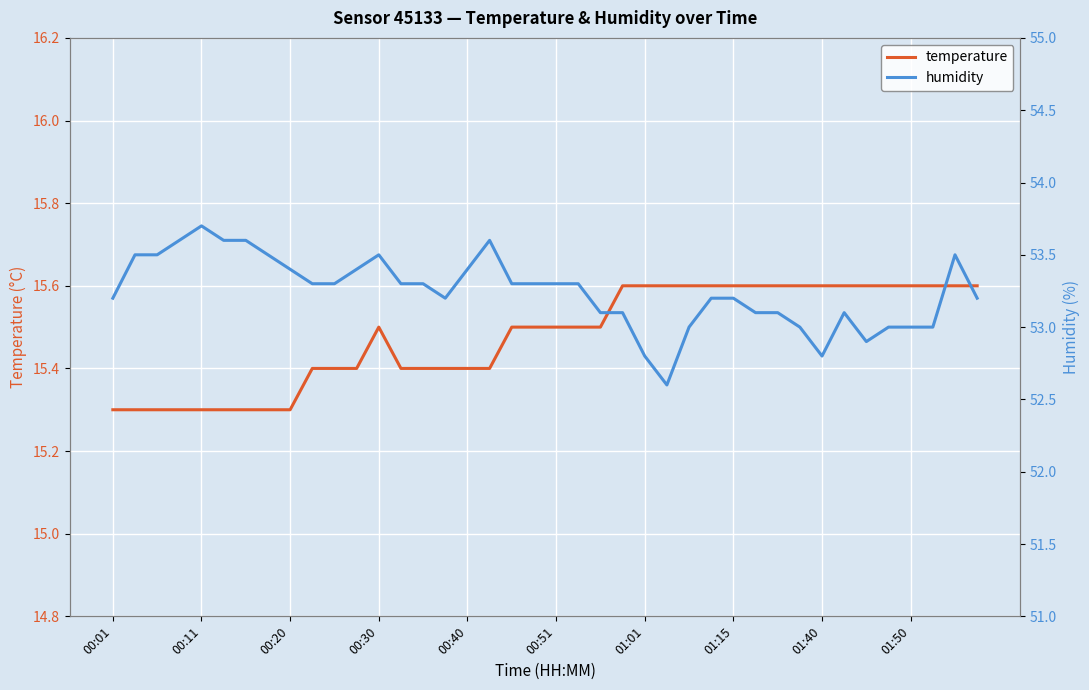

What is the value of the humidity point at the 22nd from the left?

53.3